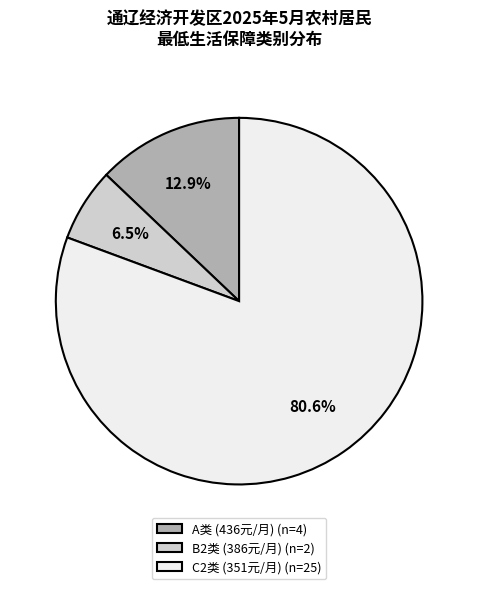

Between C2类 (351元/月) (n=25) and B2类 (386元/月) (n=2), which is larger?

C2类 (351元/月) (n=25)